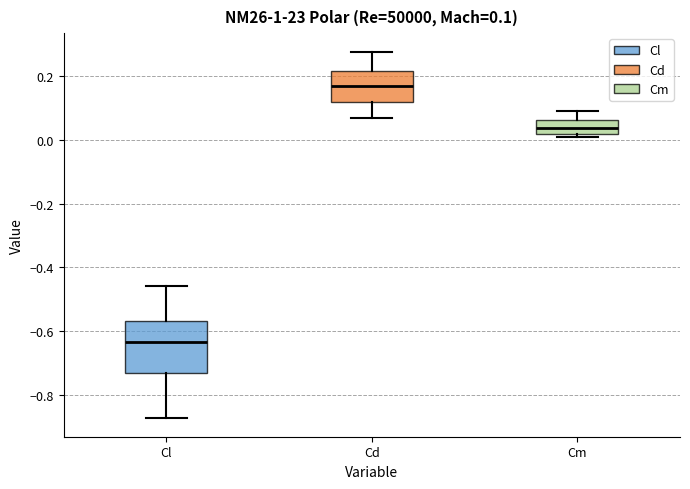

Comparing the boxes themselves (not the whiskers), which one is the tallest?

Cl